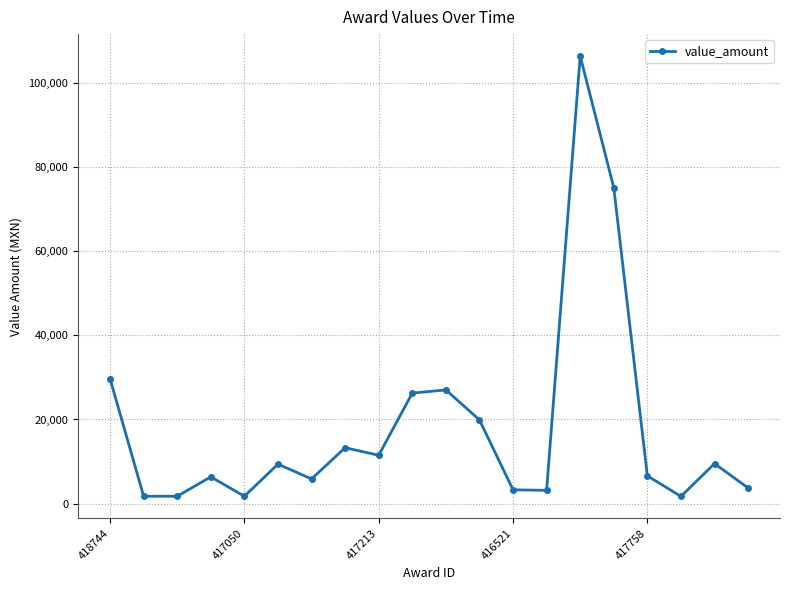

What is the difference between the maximum and minimum values?

104641.2